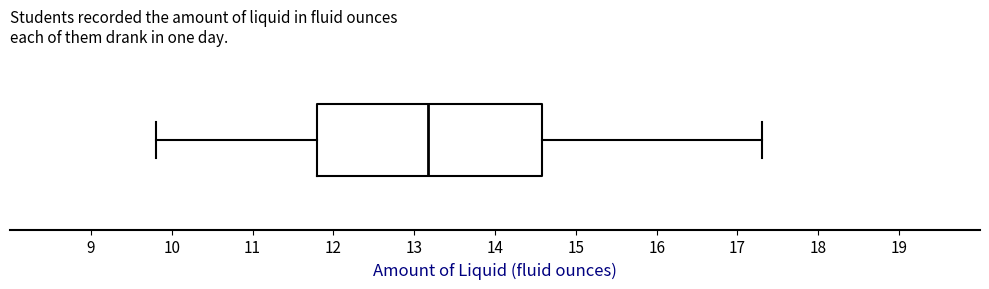

Transcribe this box plot: give where the median line is, the range the box spans, and where the two whiskers end, as read against the x-axis. The values are not printed on the chart, so give them approximately, as read against the axis.

median 13.2, box 11.8 to 14.6, whiskers 9.8 to 17.3